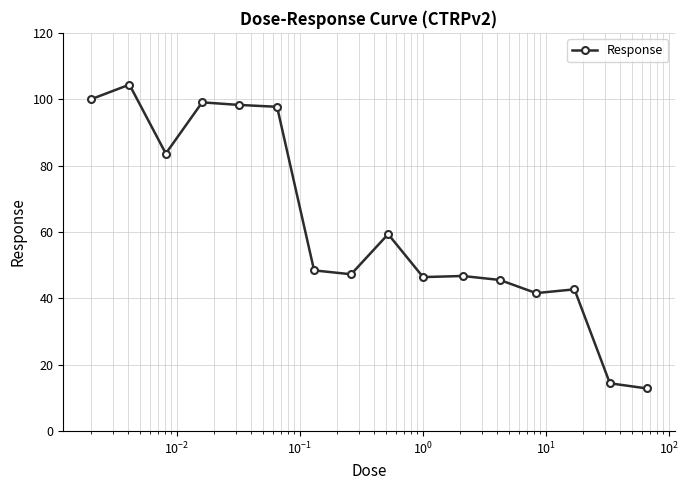

What is the value of the 3rd point from the left?

83.6